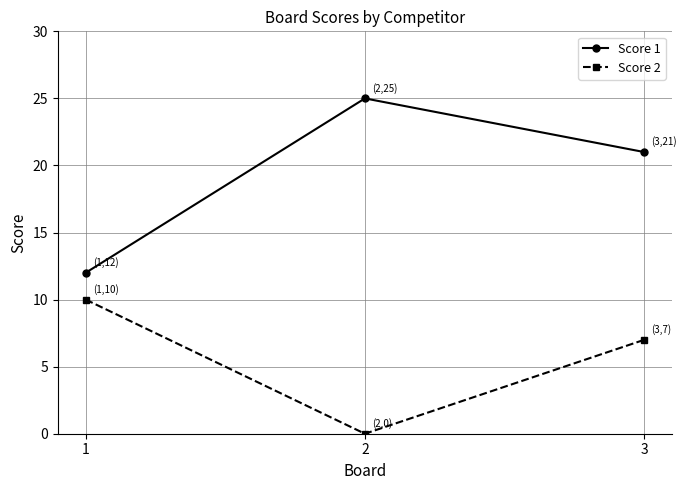

At which category does the chart reach its minimum across all series?

2